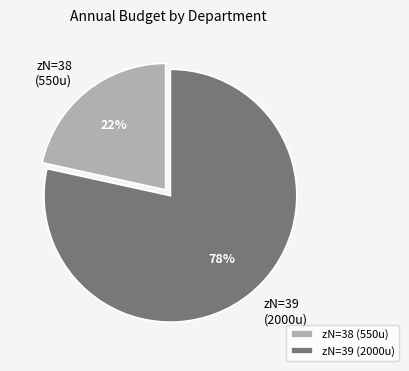

Does zN=39 (2000u) account for over 50% of the chart?

Yes